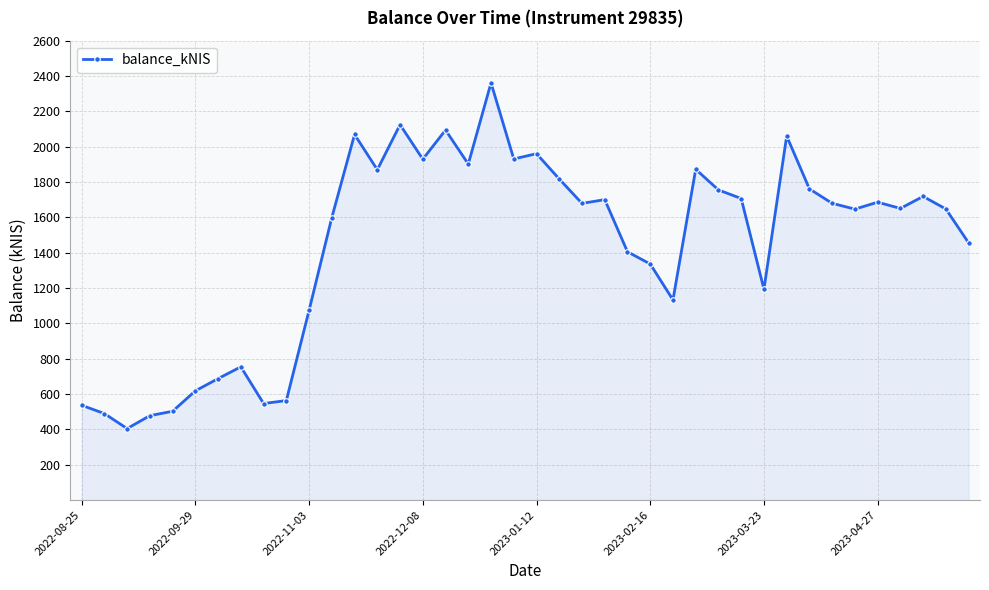

What is the maximum value shown in the chart?

2361.2